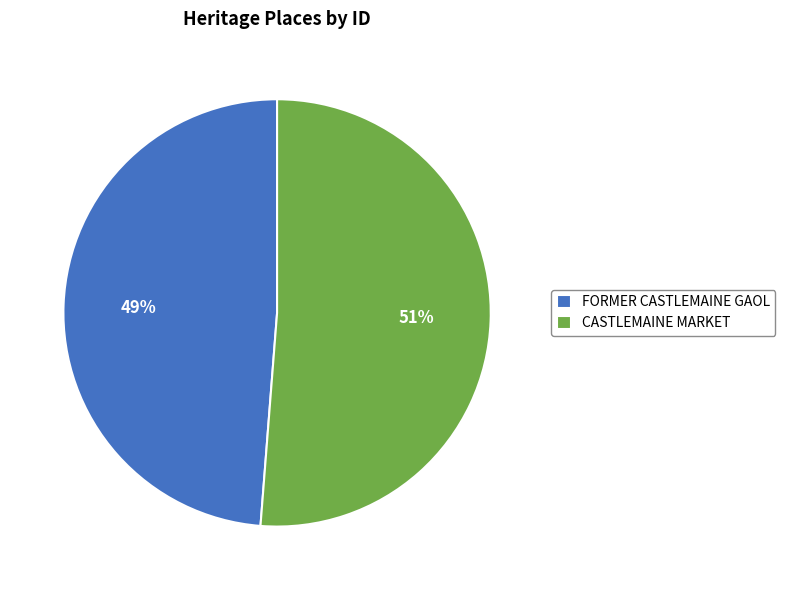

Which category accounts for the majority?

CASTLEMAINE MARKET